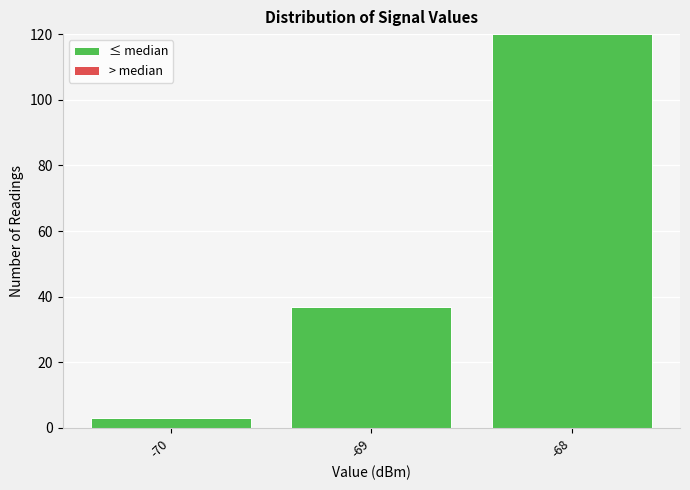

Which range on the x-axis has the tallest bar?

-68.5 to -67.5